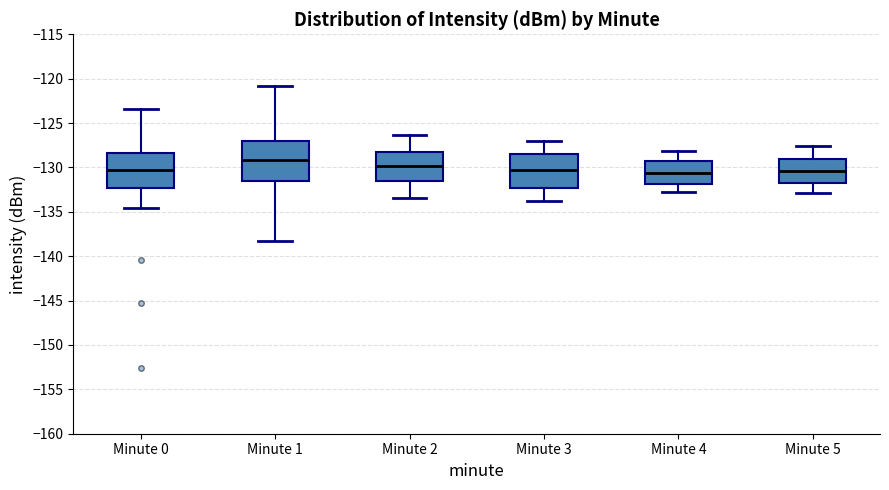

Which box is the tallest, from its lower edge to its upper edge?

Minute 1